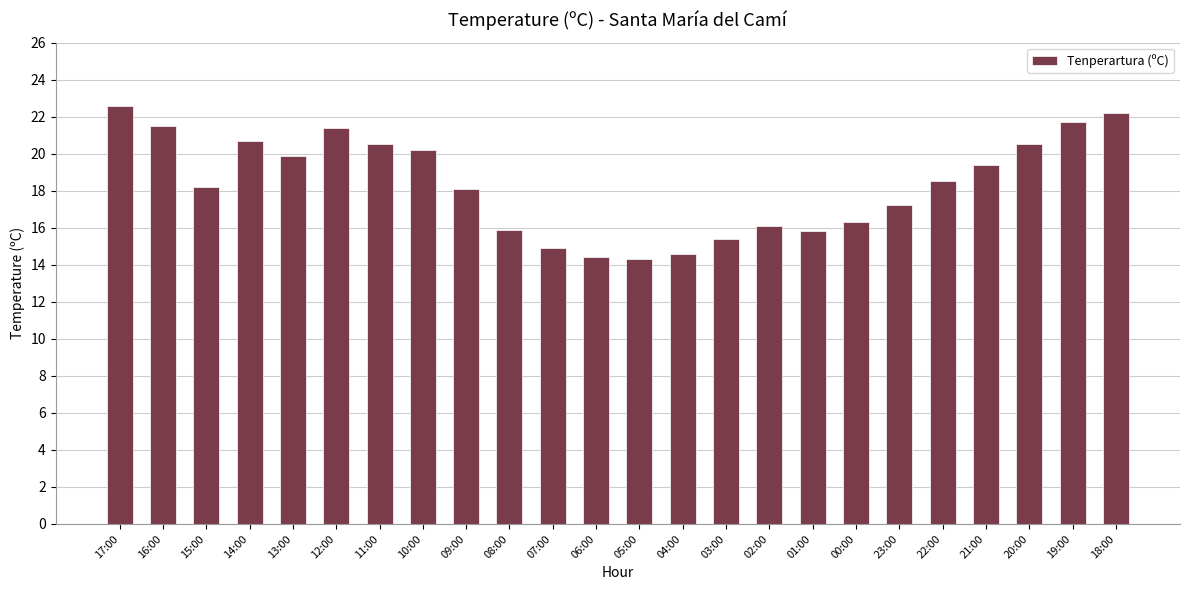

What is the sum of all values?

440.3